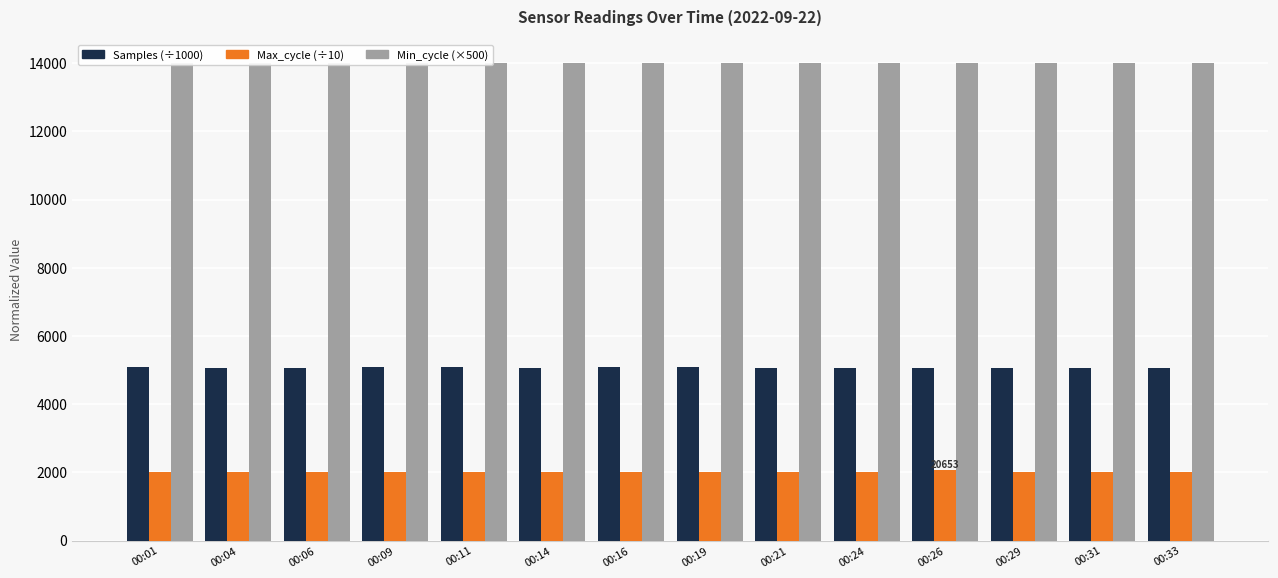

Which has a higher value, 00:33 or 00:01?

00:01